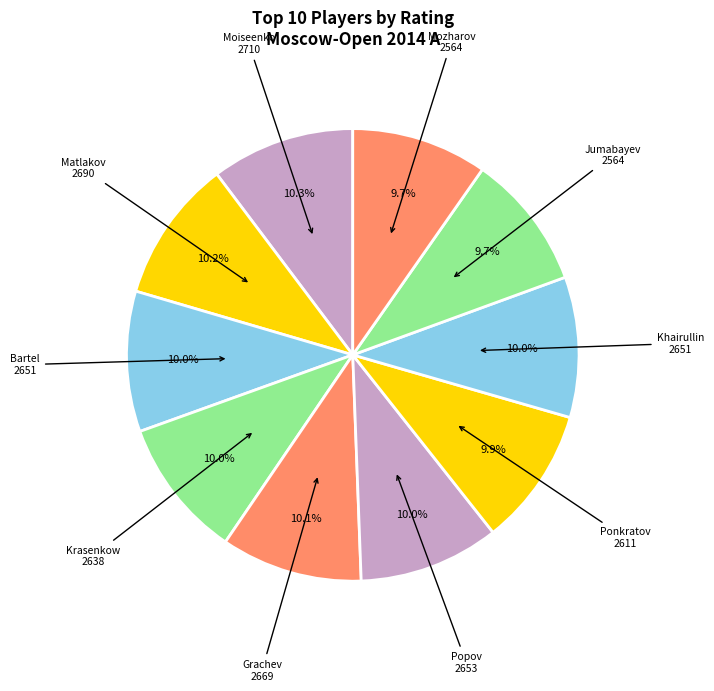

Is Mozharov 2564 the majority of the pie?

No